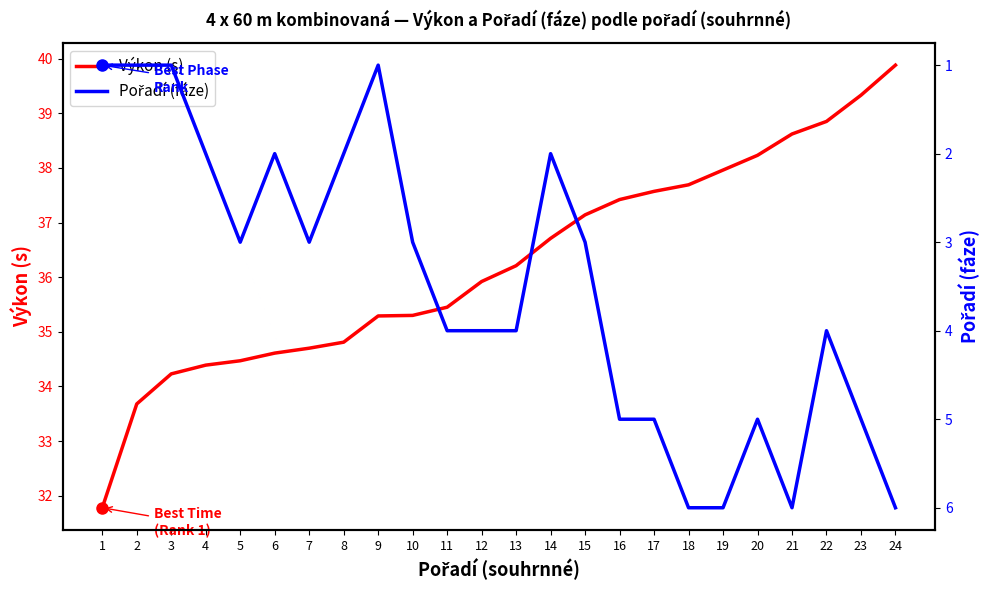

Where is Výkon (s) nearest to the value 35?

8